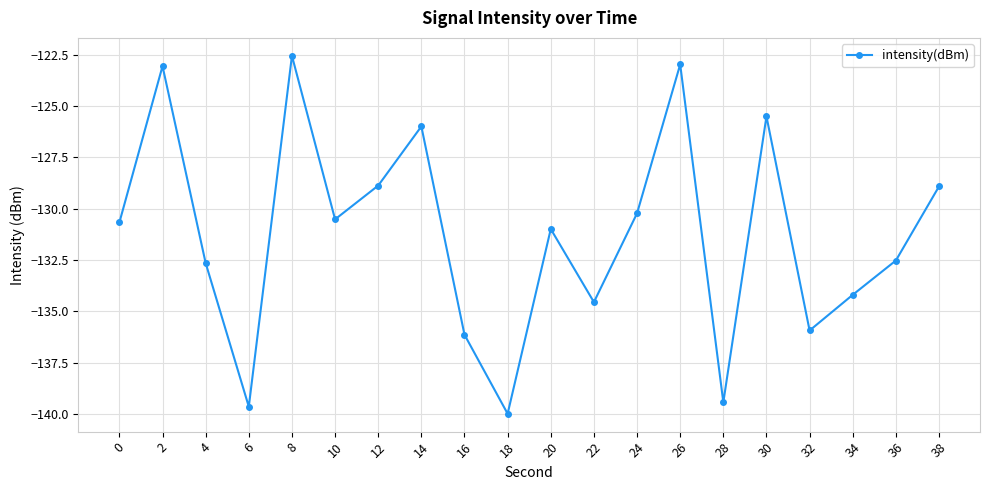

How many categories are shown in the chart?

20